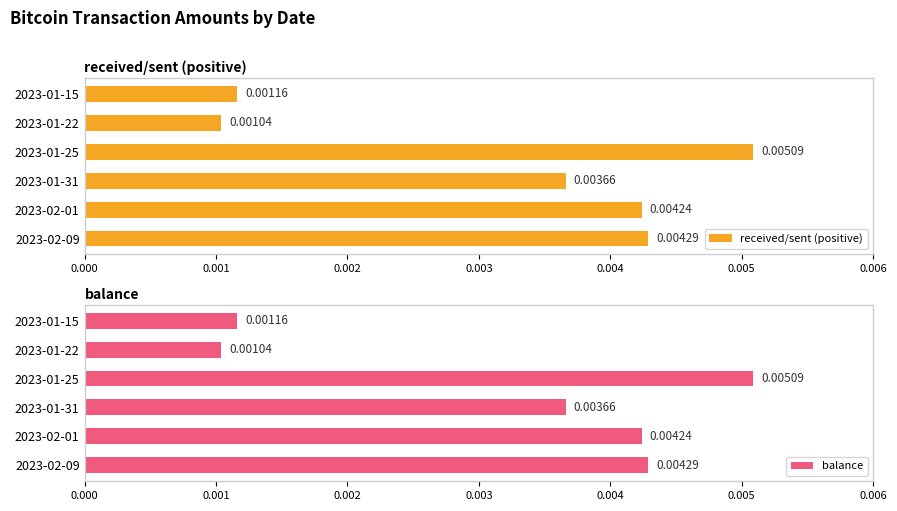

Rank the categories by received/sent (positive) value from highest to lowest.

2023-01-25, 2023-02-09, 2023-02-01, 2023-01-31, 2023-01-15, 2023-01-22